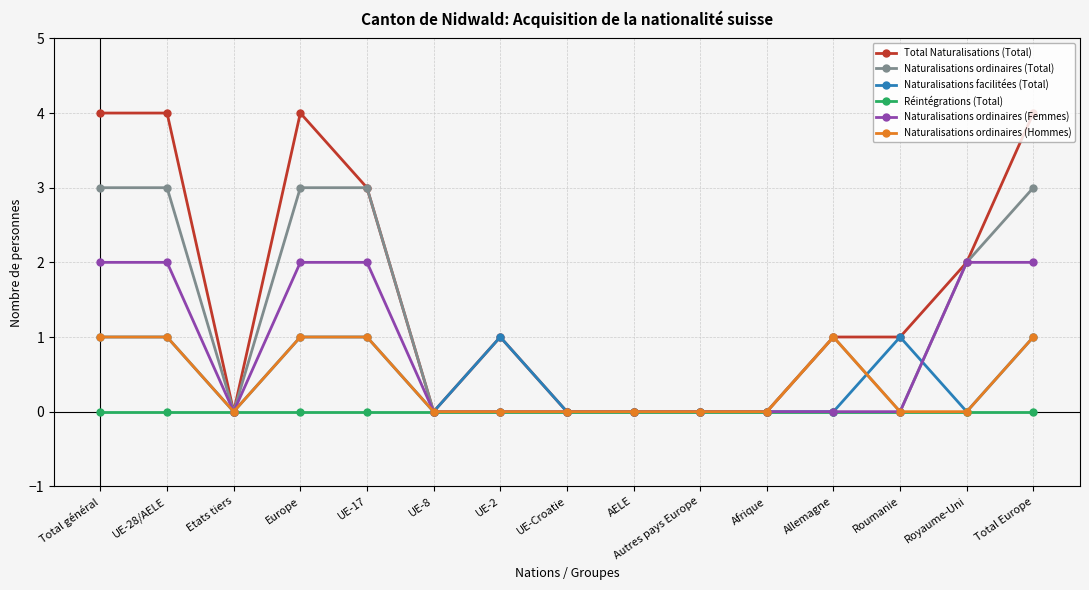

Is the value of Naturalisations ordinaires (Hommes) at UE-17 greater than the value of Naturalisations ordinaires (Total) at UE-17?

No